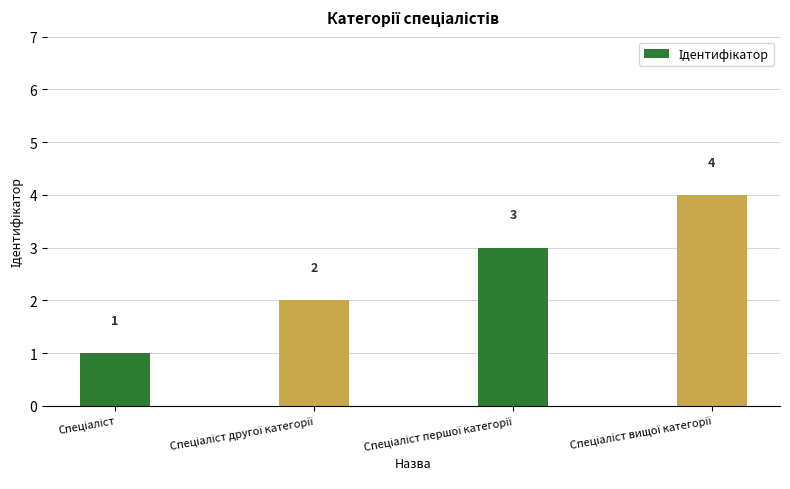

What is the greatest value displayed?

4